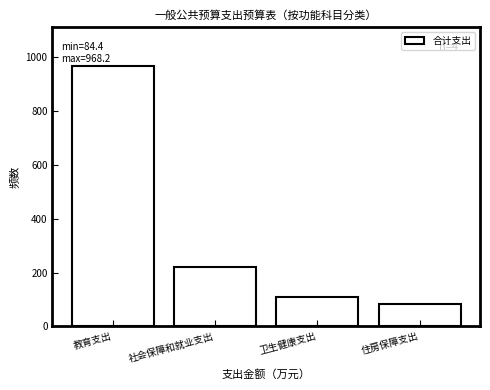

Reading right to left, list all the values displayed in this chart.

84.4	107.7	220.2	968.2